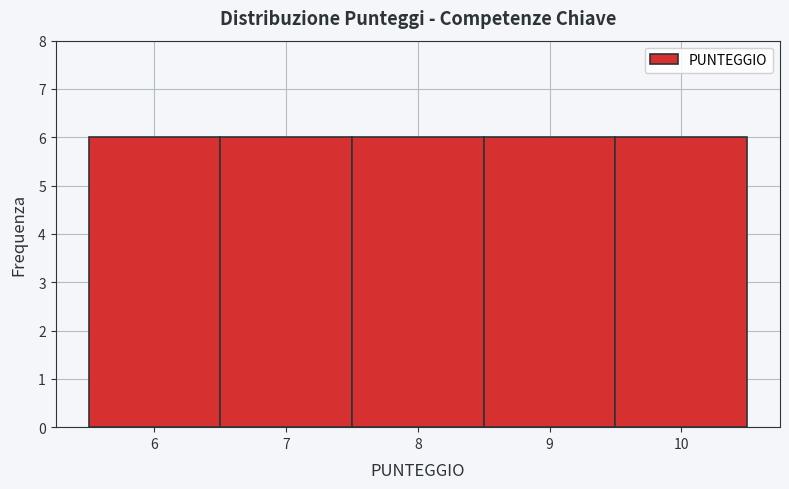

Reading left to right, list every bar in this chart as the range it spans on the x-axis followed by its height. The values are not printed on the chart, so give them approximately, as read against the axis.

5.5 to 6.5: 6
6.5 to 7.5: 6
7.5 to 8.5: 6
8.5 to 9.5: 6
9.5 to 10.5: 6